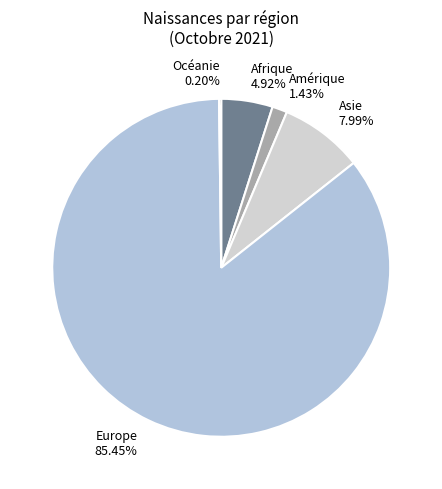

To the nearest percent, what is the difference between the largest and smallest slice percentages?

85%